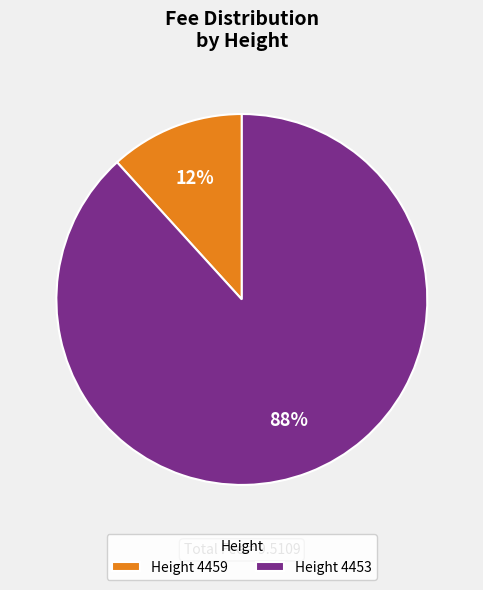

Rank the categories by value from highest to lowest.

Height 4453, Height 4459